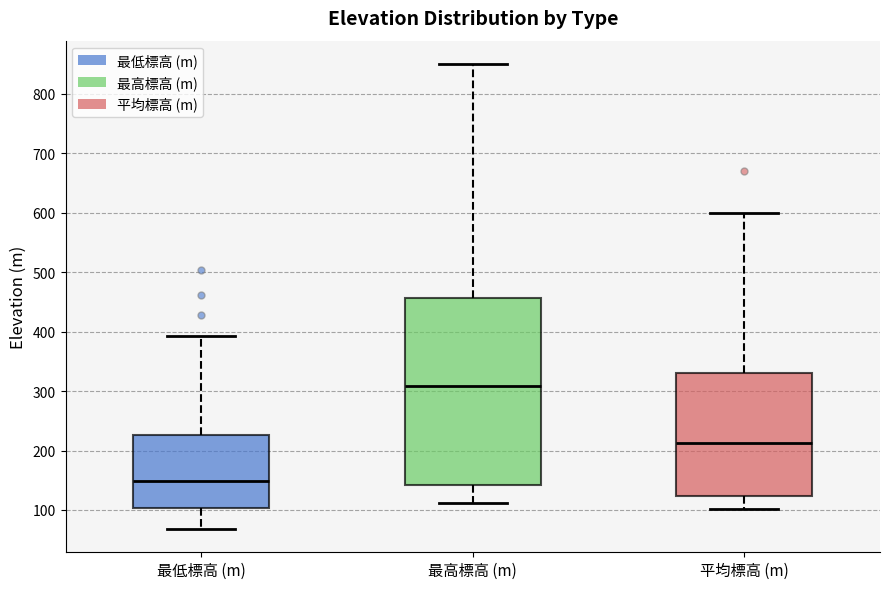

Which box has the lowest median line?

最低標高 (m)